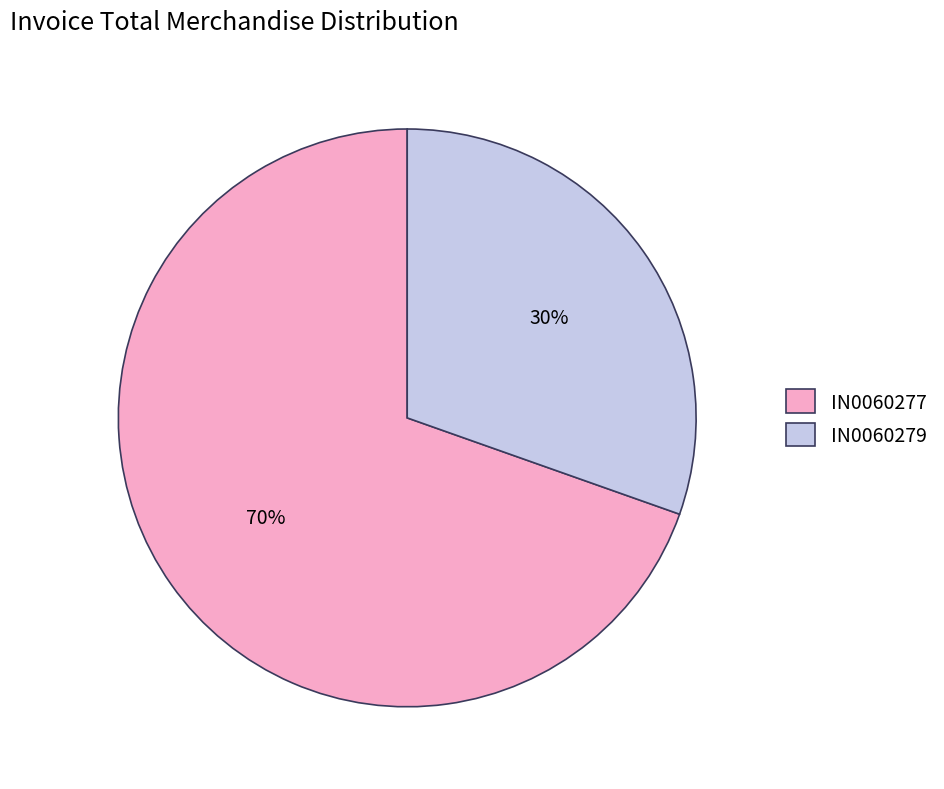

To the nearest percent, what is the combined percentage of IN0060279 and IN0060277?

100%